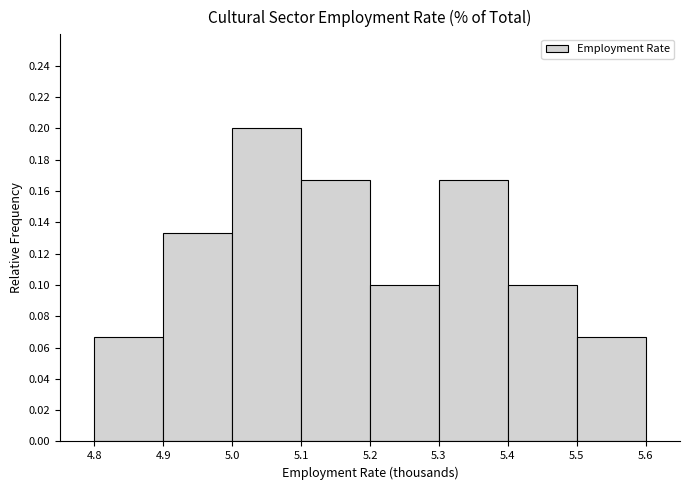

What is the height of the bar covering 4.9 to 5.0 on the x-axis? The values are not printed on the chart, so give them approximately, as read against the axis.

0.134